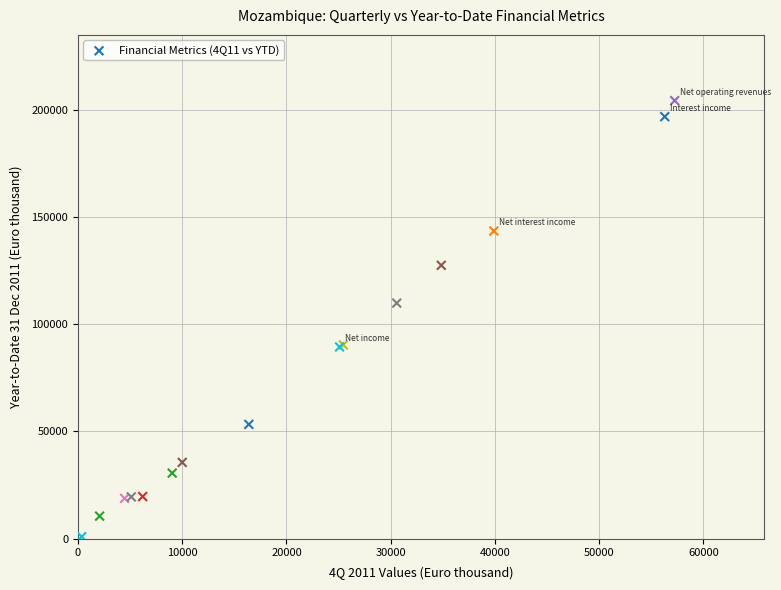

What Y value in the scatter plot is closest to 102617?

109871